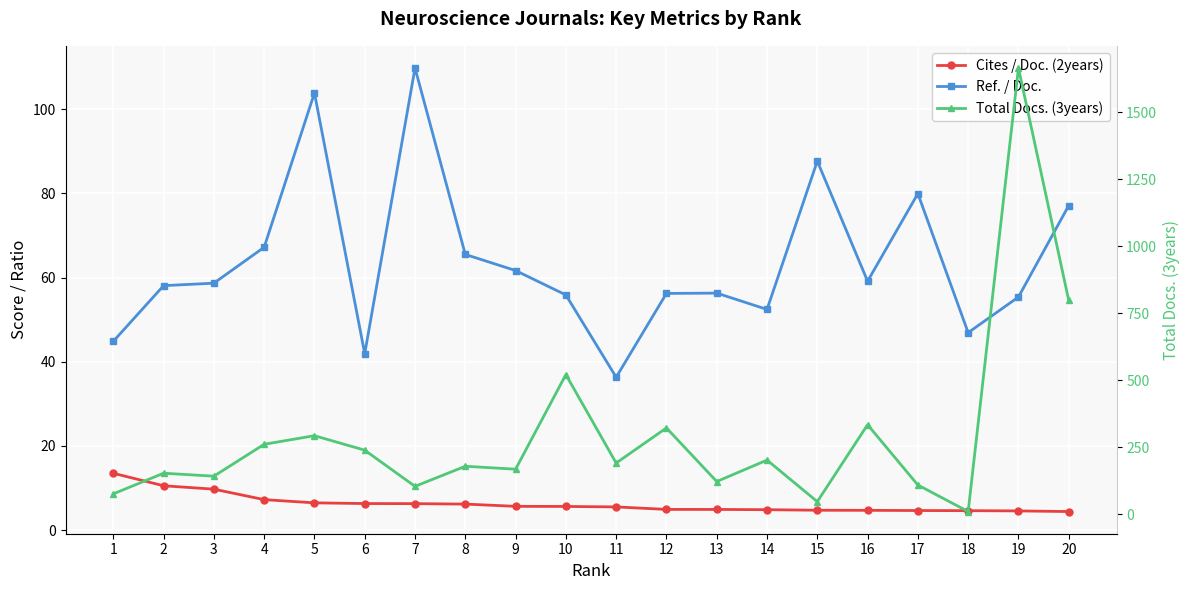

Where is the first local minimum for Ref. / Doc.?

6